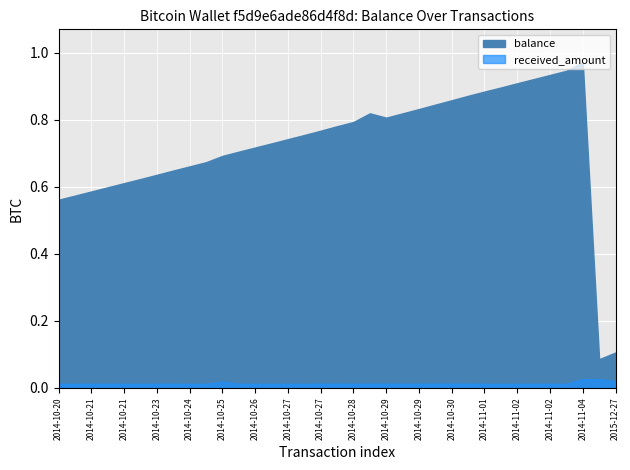

How many interior local valleys does the received_amount series have?

11